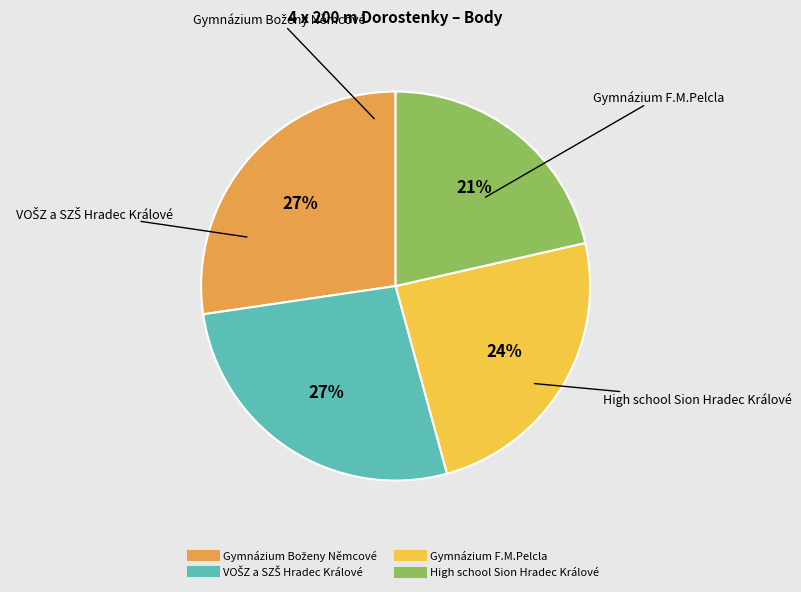

The Gymnázium F.M.Pelcla slice represents 36% of the pie. True or false?

False